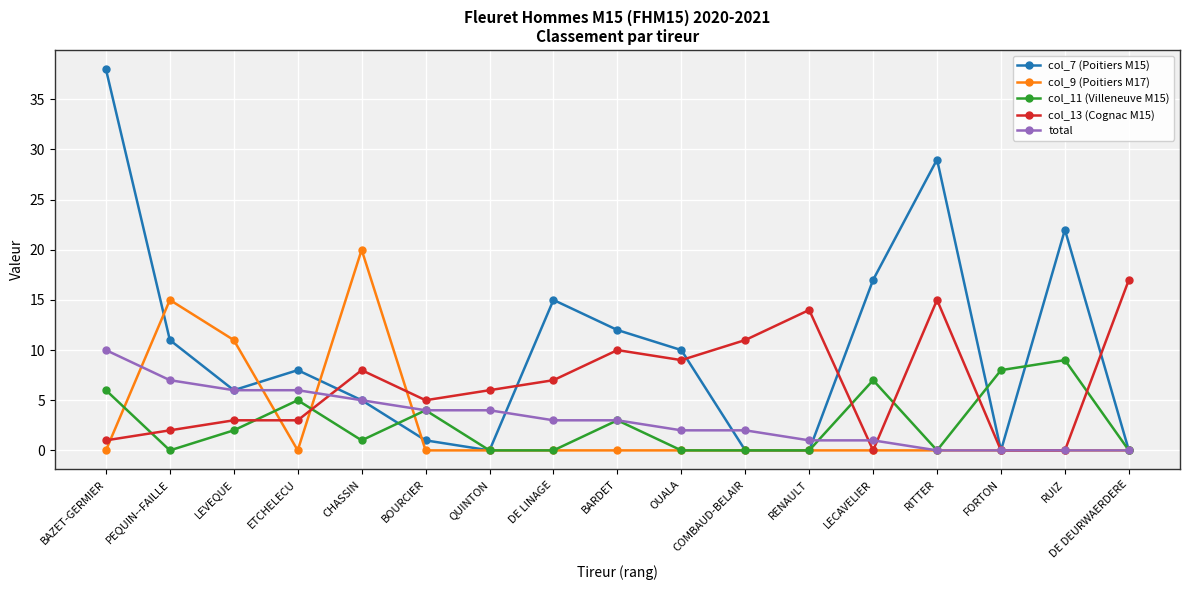

Reading right to left, what are all the values shown in this chart?

col_7 (Poitiers M15): DE DEURWAERDERE=0	RUIZ=22	FORTON=0	RITTER=29	LECAVELIER=17	RENAULT=0	COMBAUD-BELAIR=0	OUALA=10	BARDET=12	DE LINAGE=15	QUINTON=0	BOURCIER=1	CHASSIN=5	ETCHELECU=8	LEVEQUE=6	PEQUIN--FAILLE=11	BAZET-GERMIER=38
col_9 (Poitiers M17): DE DEURWAERDERE=0	RUIZ=0	FORTON=0	RITTER=0	LECAVELIER=0	RENAULT=0	COMBAUD-BELAIR=0	OUALA=0	BARDET=0	DE LINAGE=0	QUINTON=0	BOURCIER=0	CHASSIN=20	ETCHELECU=0	LEVEQUE=11	PEQUIN--FAILLE=15	BAZET-GERMIER=0
col_11 (Villeneuve M15): DE DEURWAERDERE=0	RUIZ=9	FORTON=8	RITTER=0	LECAVELIER=7	RENAULT=0	COMBAUD-BELAIR=0	OUALA=0	BARDET=3	DE LINAGE=0	QUINTON=0	BOURCIER=4	CHASSIN=1	ETCHELECU=5	LEVEQUE=2	PEQUIN--FAILLE=0	BAZET-GERMIER=6
col_13 (Cognac M15): DE DEURWAERDERE=17	RUIZ=0	FORTON=0	RITTER=15	LECAVELIER=0	RENAULT=14	COMBAUD-BELAIR=11	OUALA=9	BARDET=10	DE LINAGE=7	QUINTON=6	BOURCIER=5	CHASSIN=8	ETCHELECU=3	LEVEQUE=3	PEQUIN--FAILLE=2	BAZET-GERMIER=1
total: DE DEURWAERDERE=0	RUIZ=0	FORTON=0	RITTER=0	LECAVELIER=1	RENAULT=1	COMBAUD-BELAIR=2	OUALA=2	BARDET=3	DE LINAGE=3	QUINTON=4	BOURCIER=4	CHASSIN=5	ETCHELECU=6	LEVEQUE=6	PEQUIN--FAILLE=7	BAZET-GERMIER=10